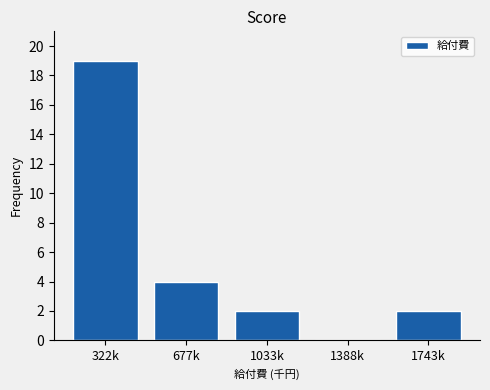

Reading left to right, transcribe all the data shown in this chart.

322k=19	677k=4	1033k=2	1388k=0	1743k=2